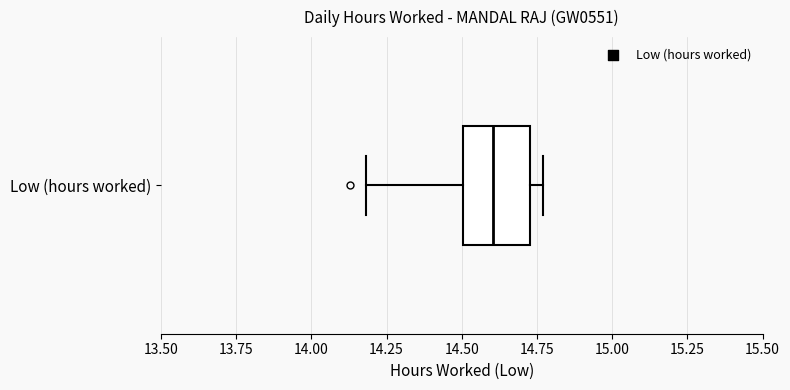

Transcribe this box plot: give where the median line is, the range the box spans, and where the two whiskers end, as read against the x-axis. The values are not printed on the chart, so give them approximately, as read against the axis.

median 14.60, box 14.50 to 14.75, whiskers 14.20 to 14.75 (just right of the box's right edge)